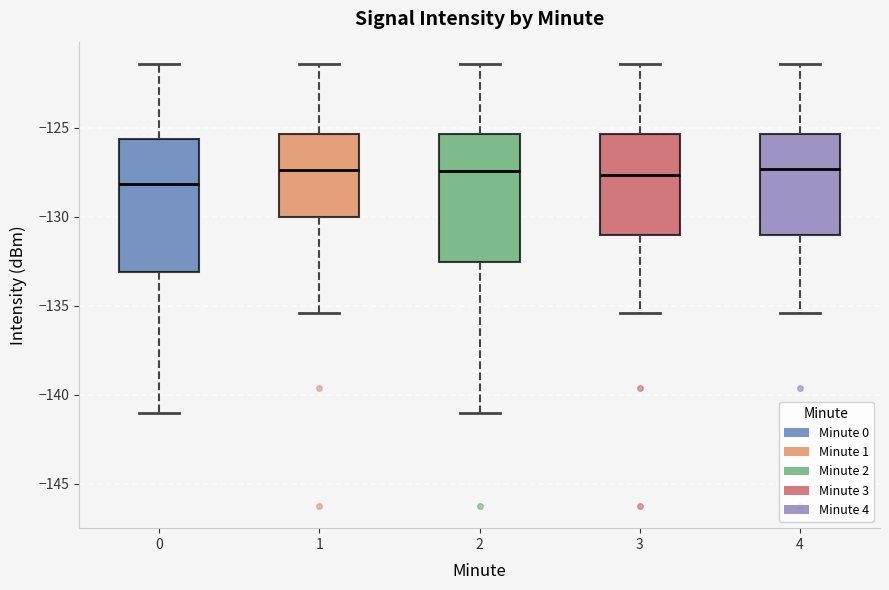

Where does the lower whisker of the box at x = 2 end on the y-axis? The values are not printed on the chart, so give them approximately, as read against the axis.

-141.0